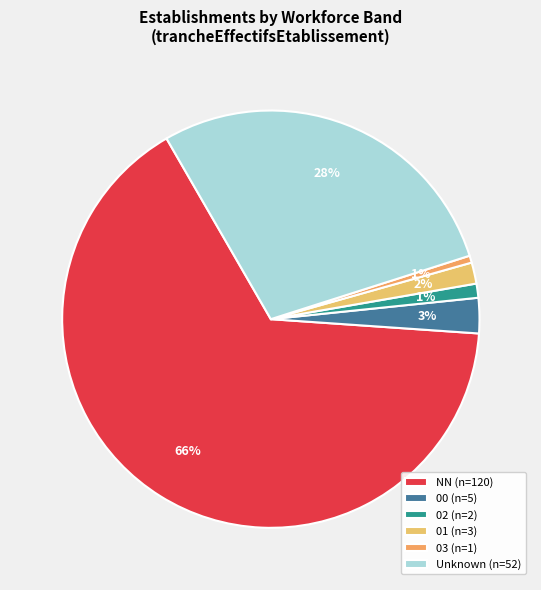

Count the number of slices in the pie.

6